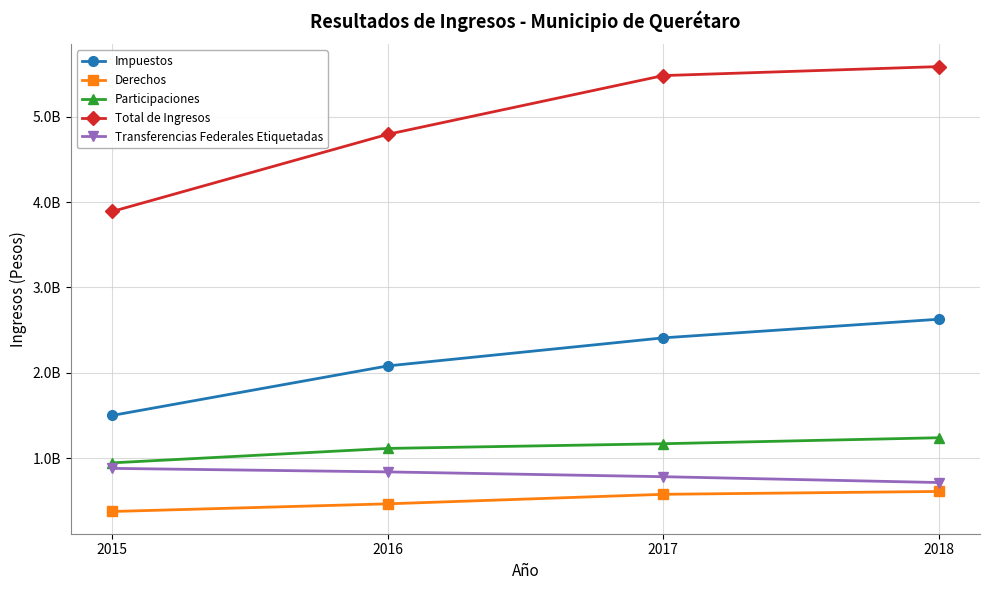

What is the lowest value of the Derechos series?

374385924